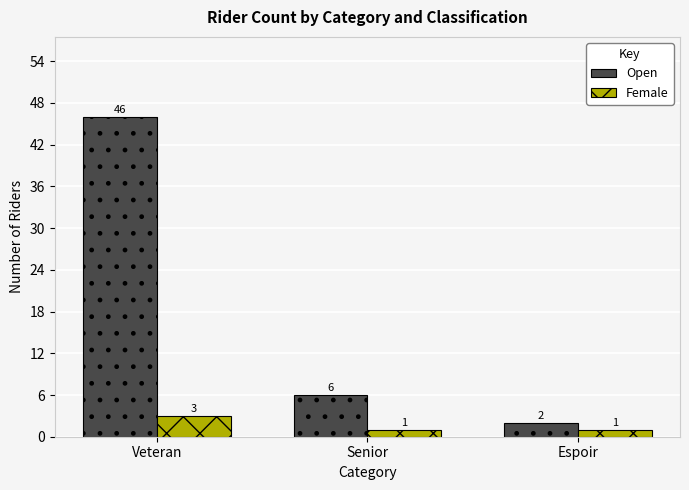

Are the bars horizontal?

No